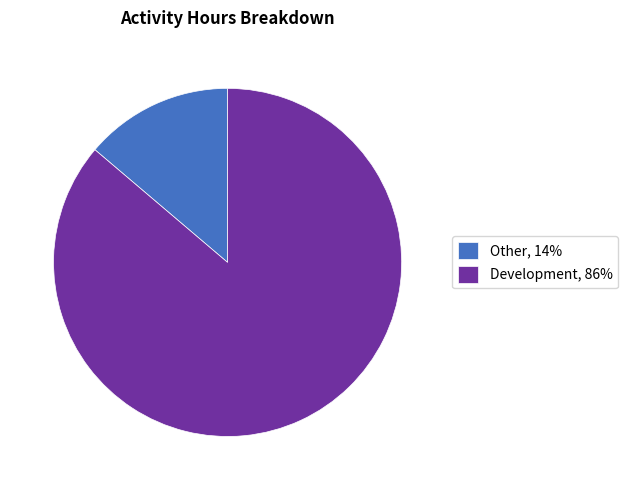

Is there any slice that represents more than half of the pie?

Yes